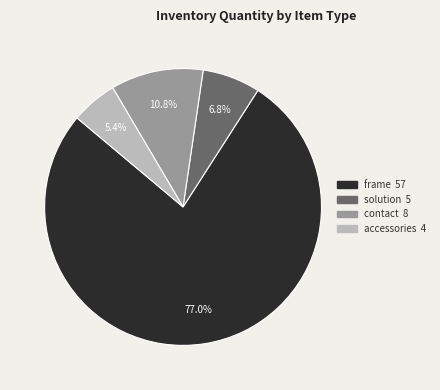

Is there any slice that represents more than half of the pie?

Yes